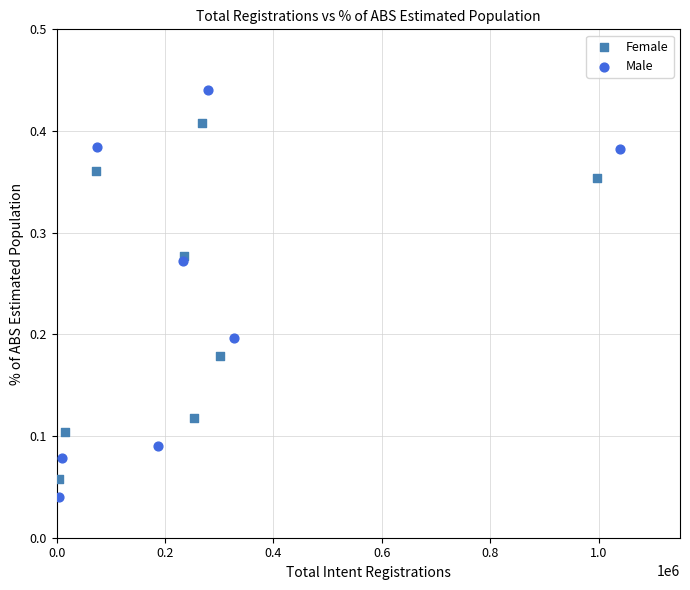

Which series has the largest Y range (max minus min)?

Male